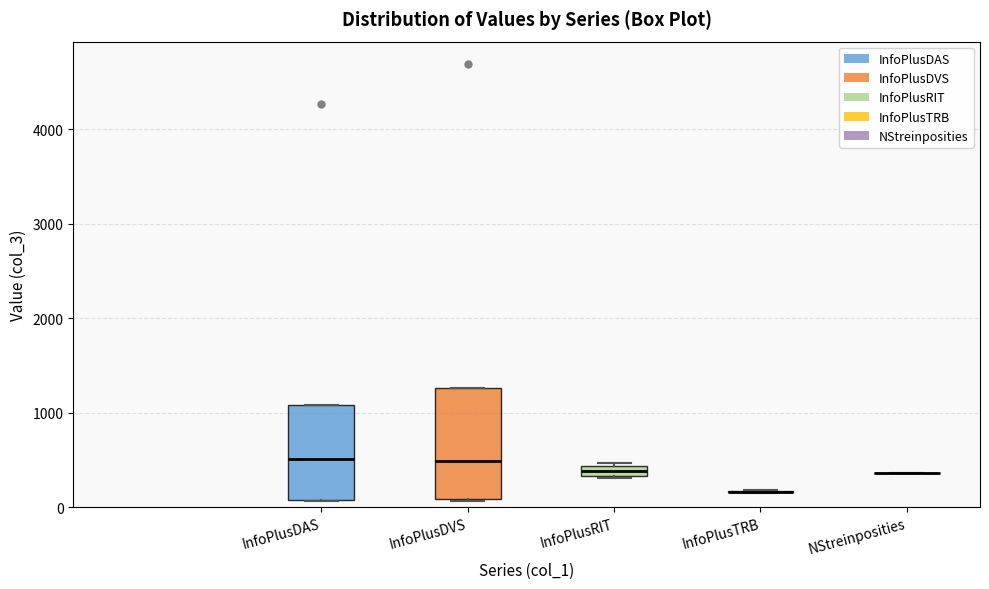

Where does the median line of the box for InfoPlusDVS sit on the y-axis? The values are not printed on the chart, so give them approximately, as read against the axis.

500